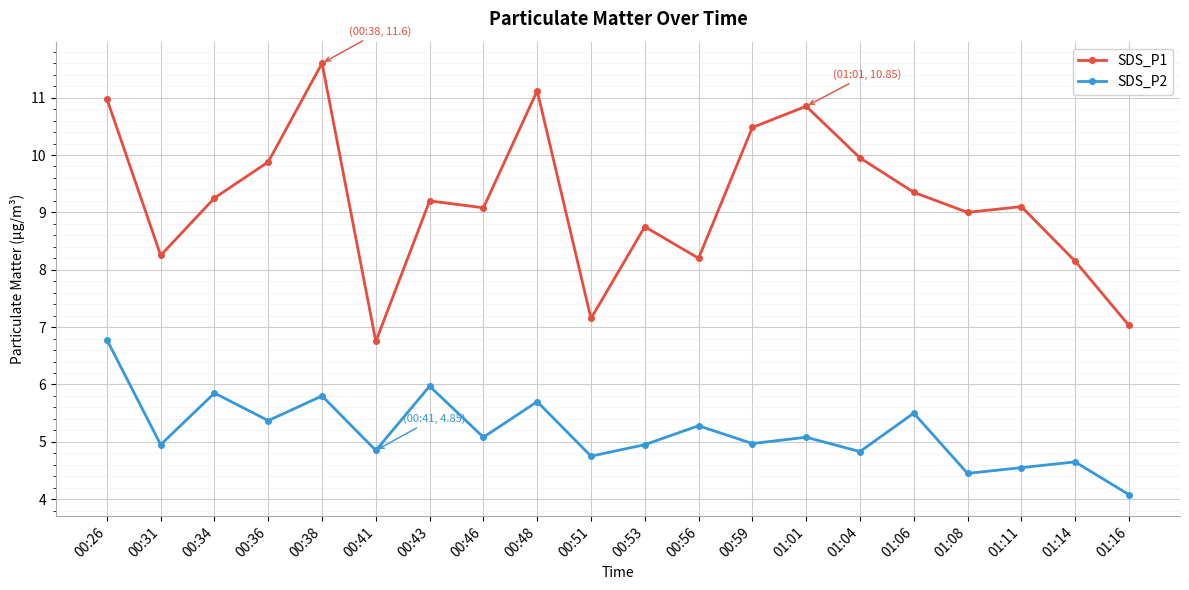

What is the sum of the SDS_P1 values at 01:06 and 01:01?

20.2